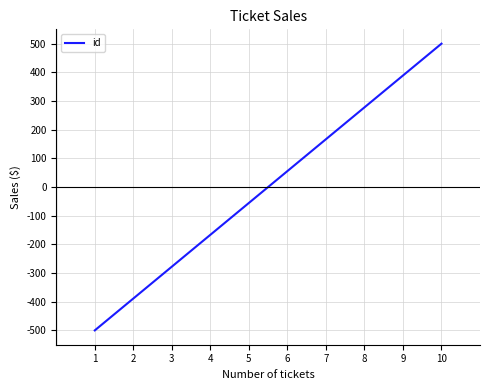

At which category does the chart reach its minimum across all series?

1